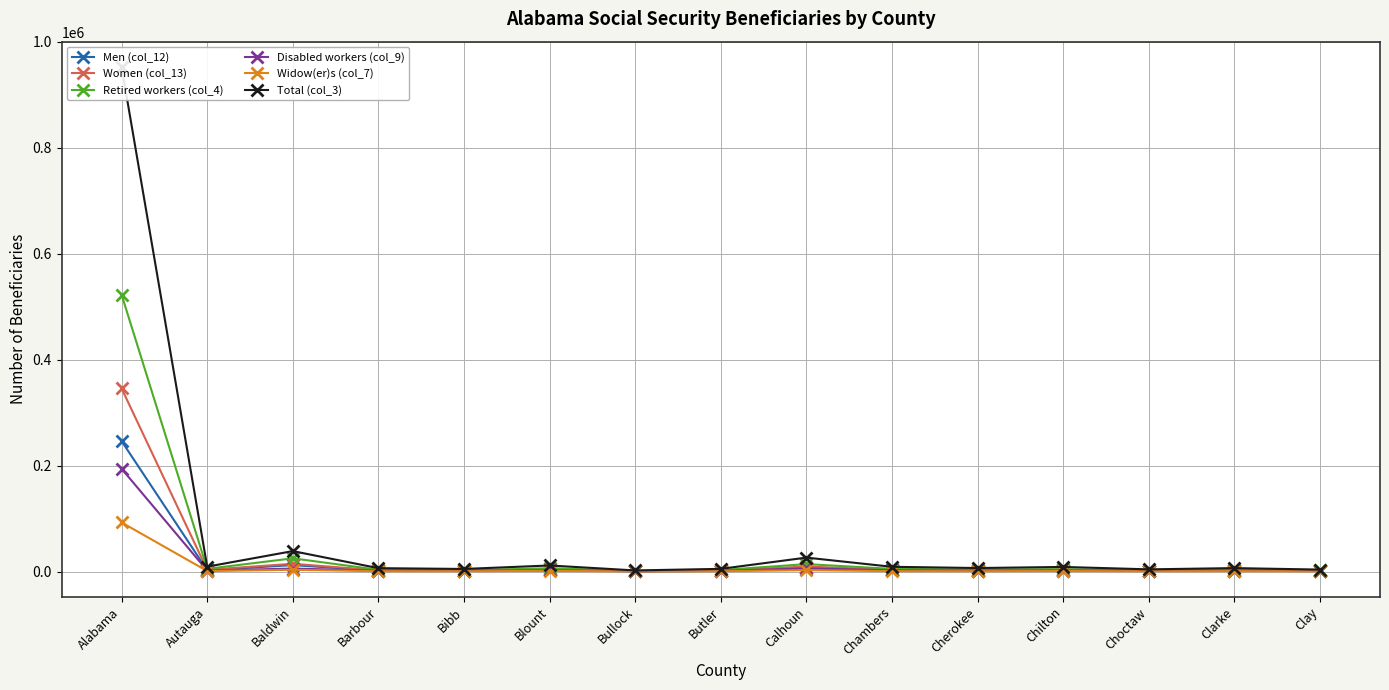

Which has a higher value, Baldwin or Cherokee?

Baldwin